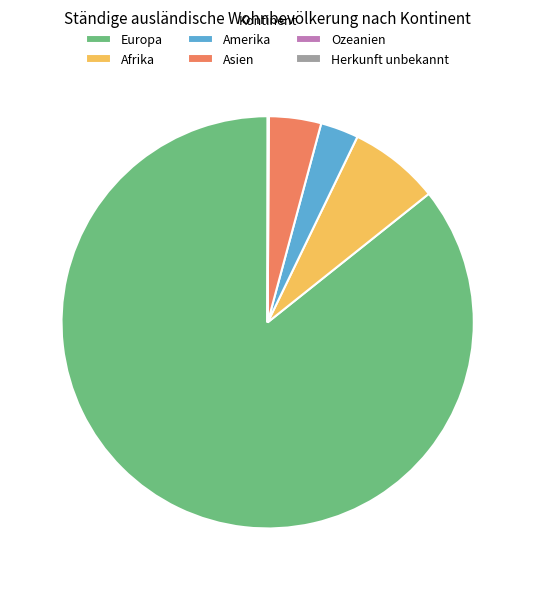

Between Afrika and Asien, which is larger?

Afrika